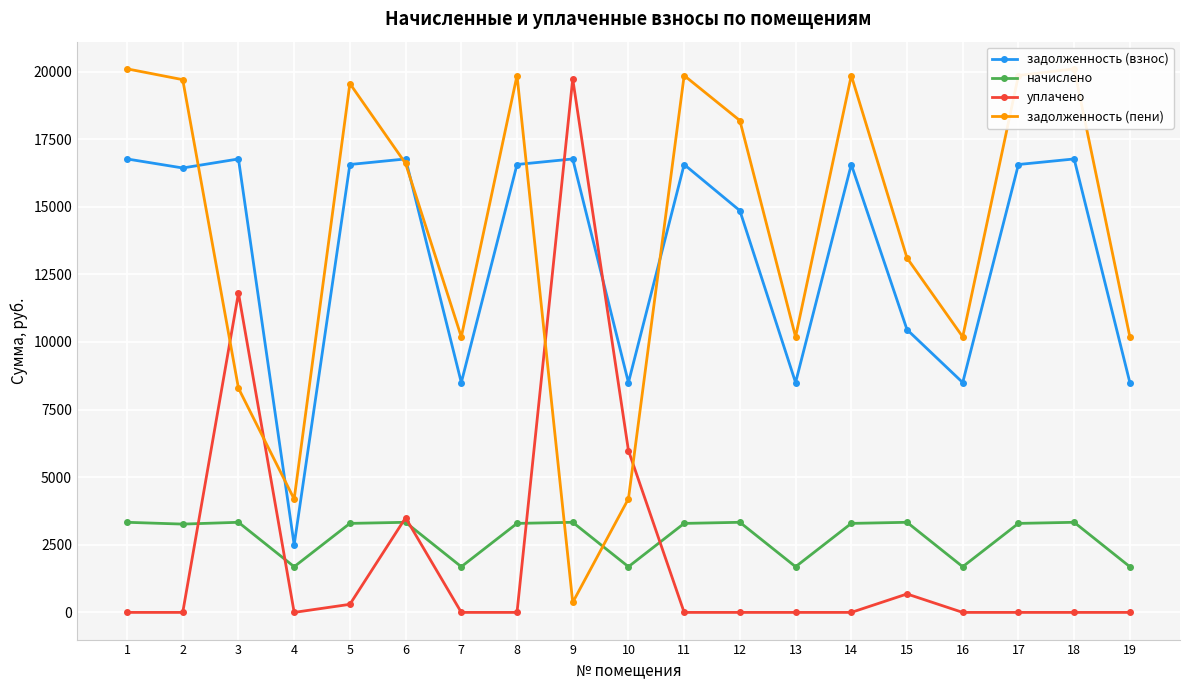

The value of начислено at 6 is 3332.2. True or false?

True